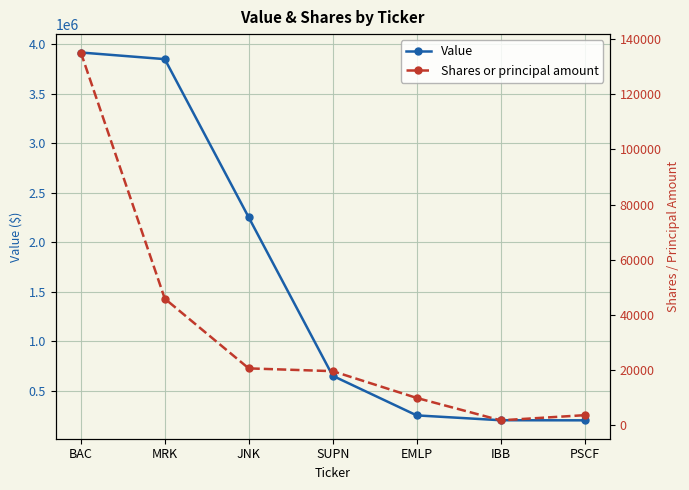

What is the label of the 6th point from the left?

IBB